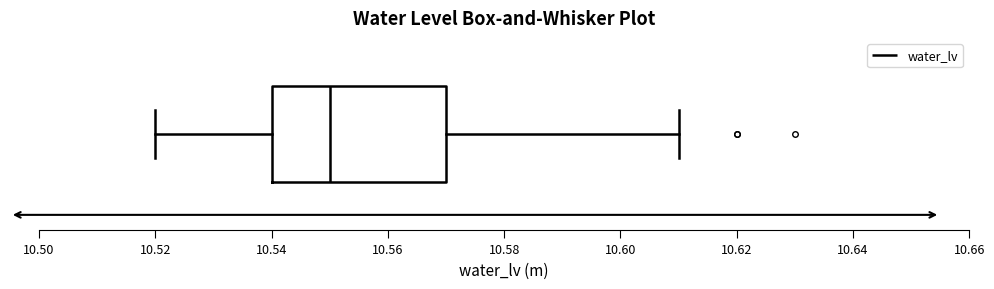

Read this box plot against the x-axis: the position of the median line, the range covered by the box, and the ends of both whiskers. The values are not printed on the chart, so give them approximately, as read against the axis.

median 10.55, box 10.54 to 10.57, whiskers 10.52 to 10.61